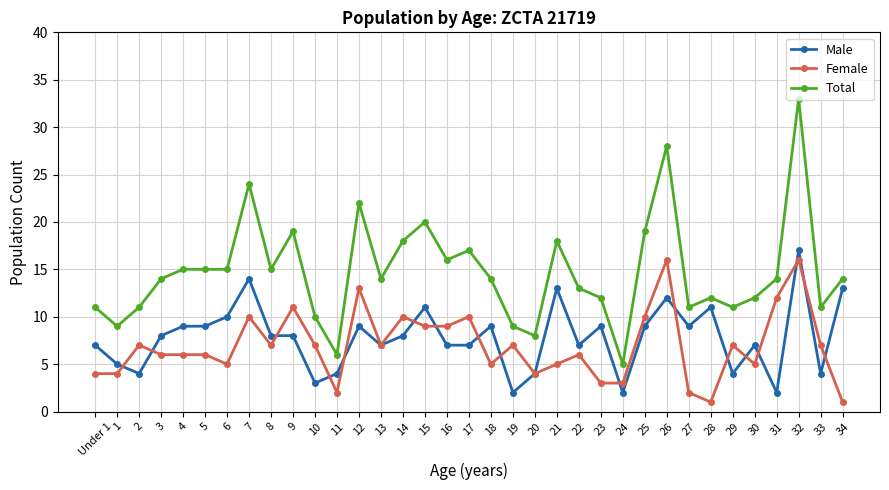

How many data points in Female are less than 7?

17